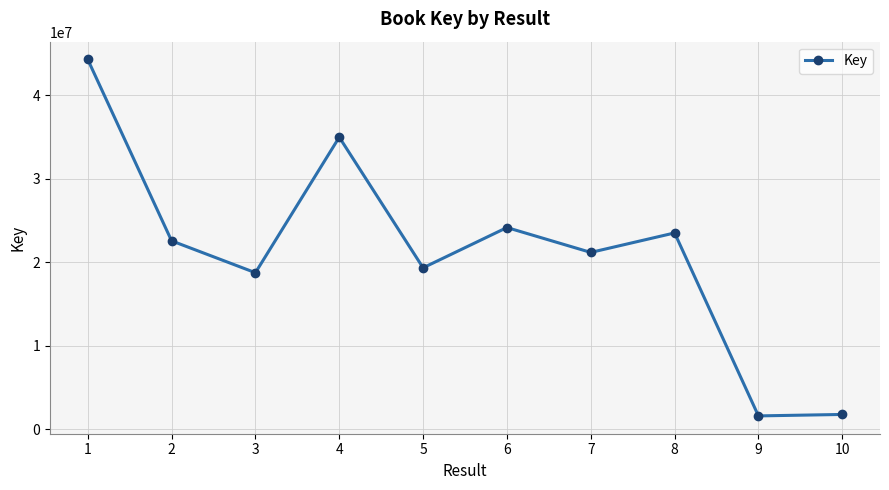

What is the value of the 4th point from the left?

34965285